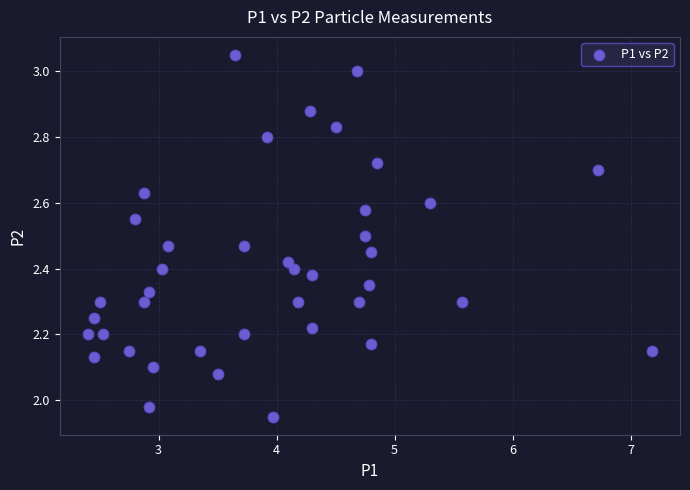

What is the range of Y values (max minus min)?

1.1